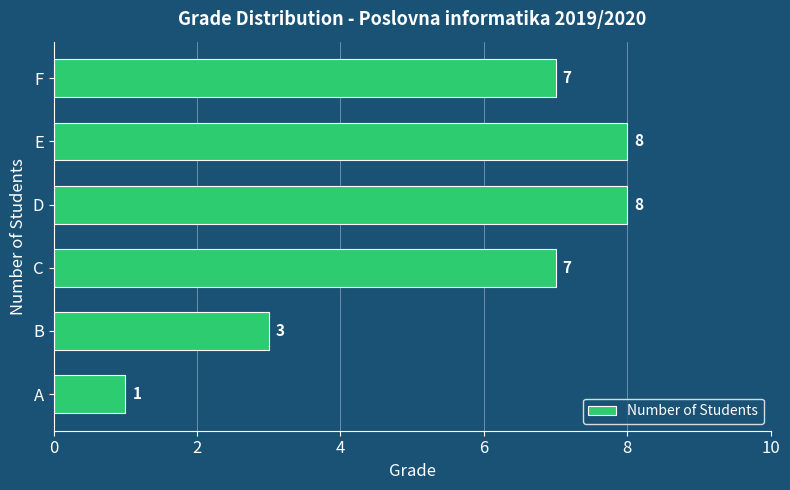

What is the difference between the maximum and second lowest values?

5